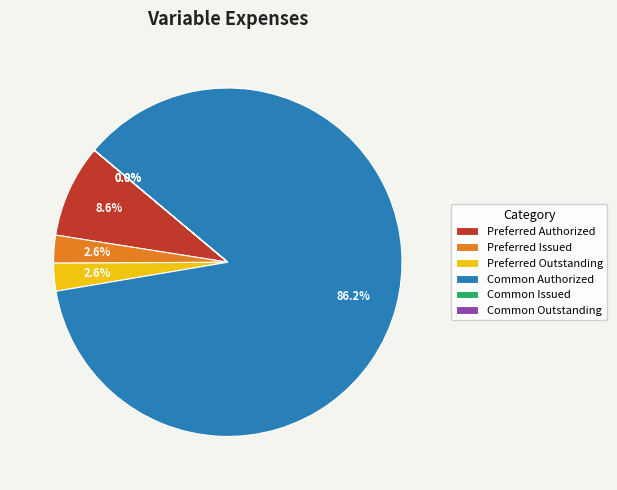

Does any single category account for the majority?

Yes